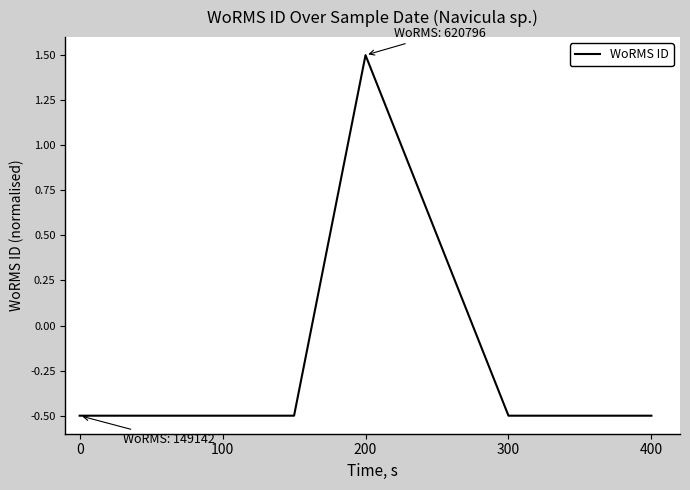

What is the sum of all values?

-1.0